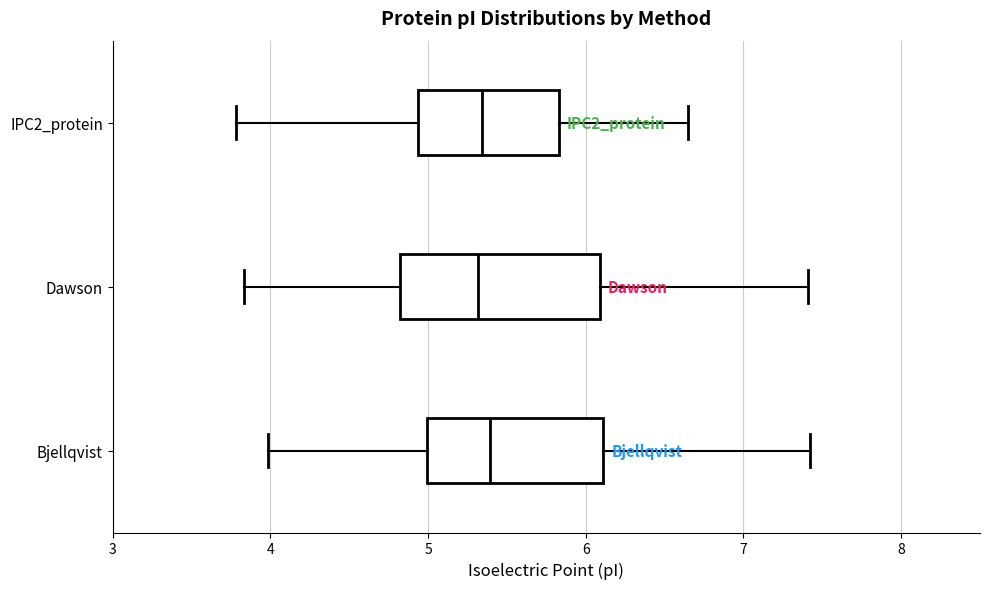

Reading bottom to top, transcribe this box plot: for each box, give where its median line is, the range the box spans, and where its two whiskers end, as read against the x-axis. The values are not printed on the chart, so give them approximately, as read against the axis.

Bjellqvist: median 5.4, box 5.0 to 6.1, whiskers 4.0 to 7.4
Dawson: median 5.3, box 4.8 to 6.1, whiskers 3.8 to 7.4
IPC2_protein: median 5.3, box 4.9 to 5.8, whiskers 3.8 to 6.6